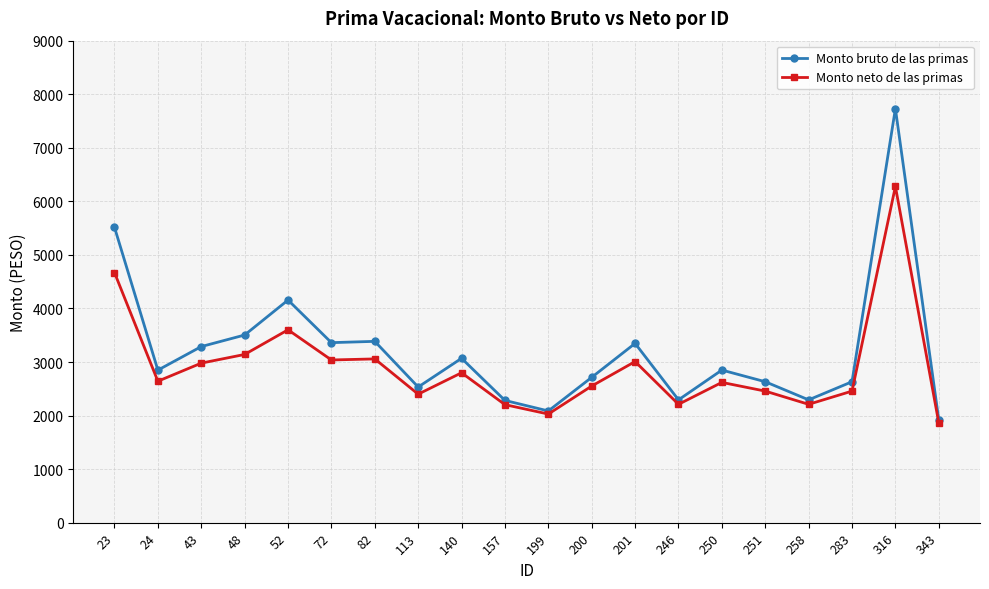

What is the spread (max minus min) of values at 250?

230.5